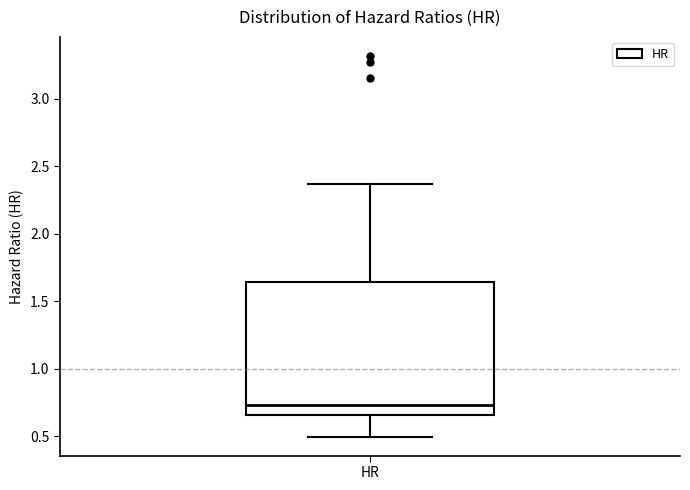

Read this box plot against the y-axis: the position of the median line, the range covered by the box, and the ends of both whiskers. The values are not printed on the chart, so give them approximately, as read against the axis.

median 0.75, box 0.65 to 1.65, whiskers 0.50 to 2.35